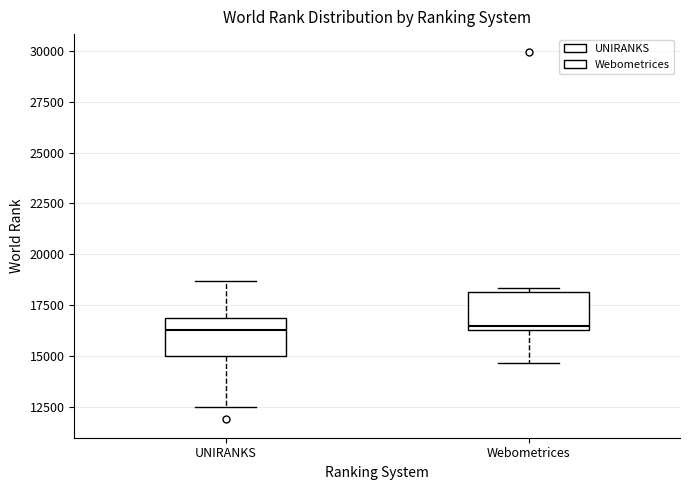

Reading left to right, read every box against the y-axis: the position of its median line, the range the box covers, and the ends of its whiskers. The values are not printed on the chart, so give them approximately, as read against the axis.

UNIRANKS: median 16500, box 15000 to 17000, whiskers 12500 to 18500
Webometrices: median 16500 (just above the box's lower edge), box 16500 to 18000, whiskers 14500 to 18500